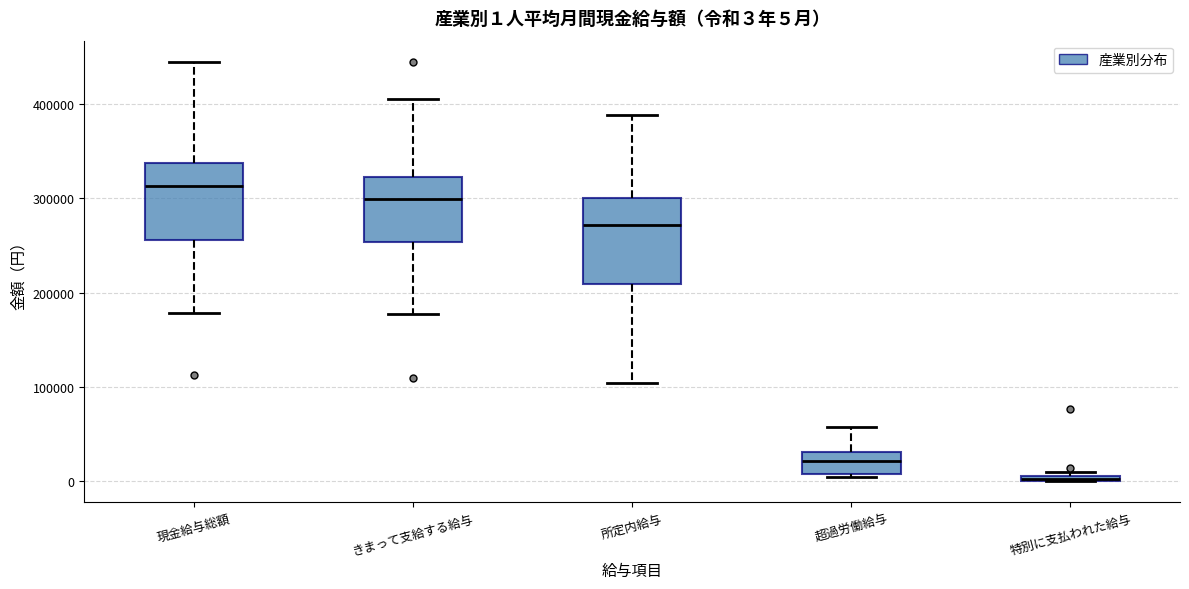

Which box is the tallest, from its lower edge to its upper edge?

所定内給与